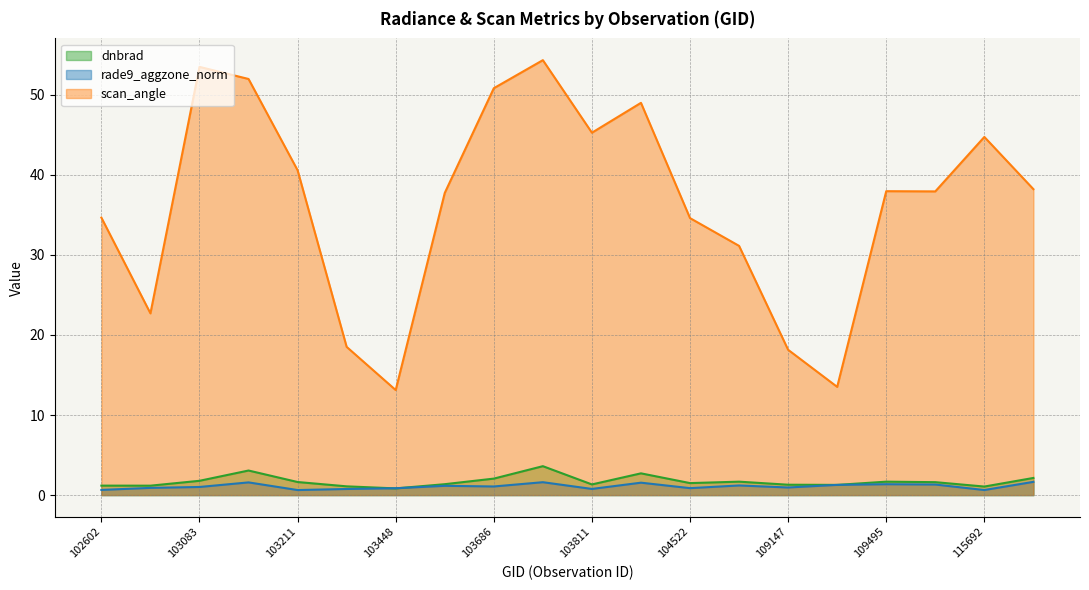

What is the spread (max minus min) of values at 103448?

12.3